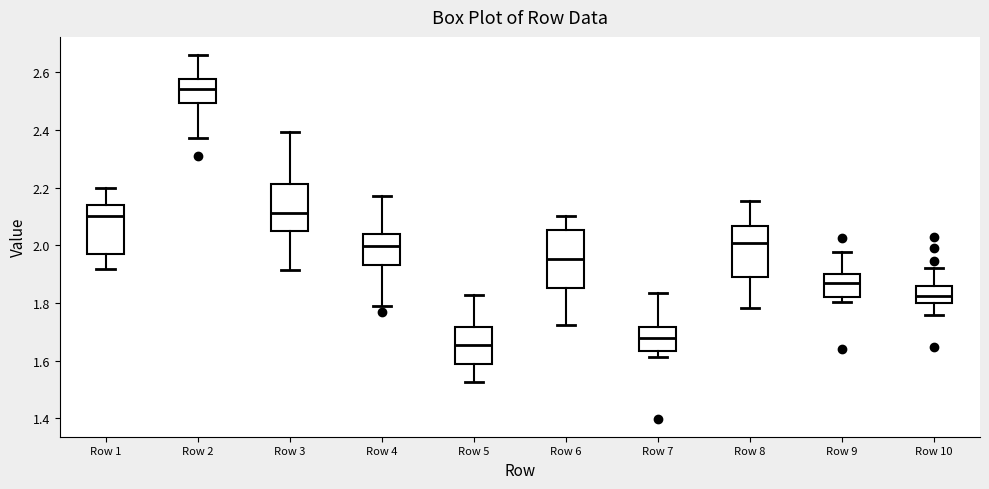

Which box has the highest median line?

Row 2